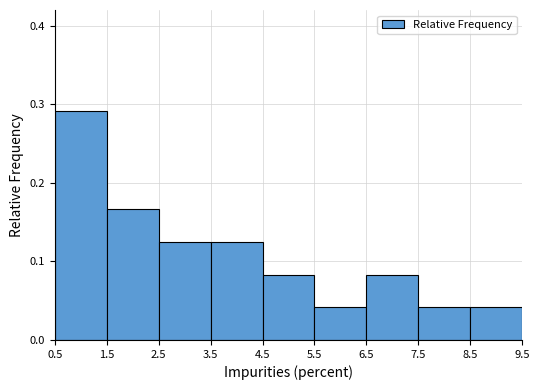

Over which range of the x-axis is the bar tallest?

0.5 to 1.5